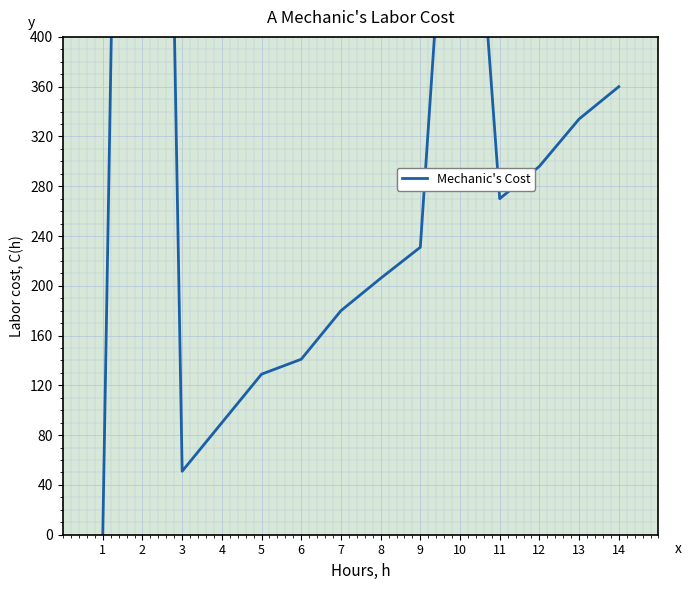

List the labels in order of value, smallest first.

1, 3, 4, 5, 6, 7, 8, 9, 11, 12, 13, 14, 10, 2